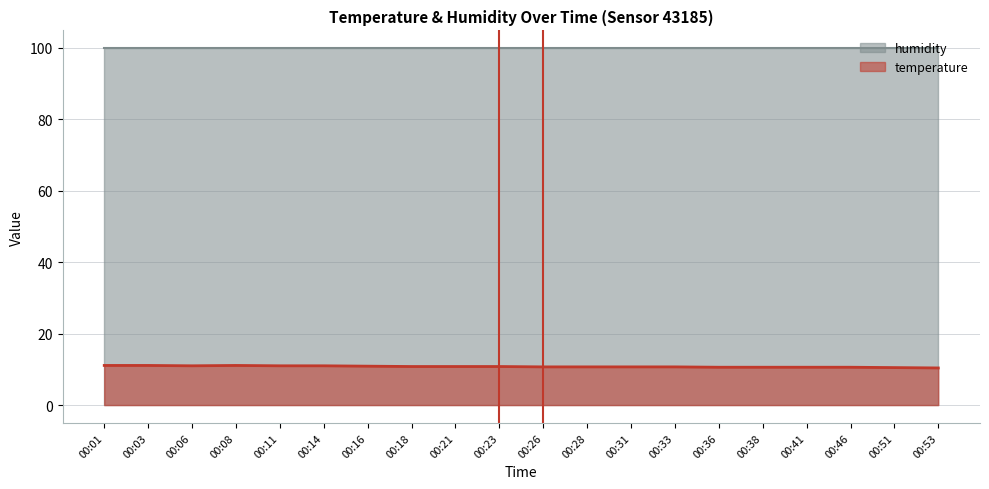

True or false: there are more than 1 points higher than both neighbors.

False